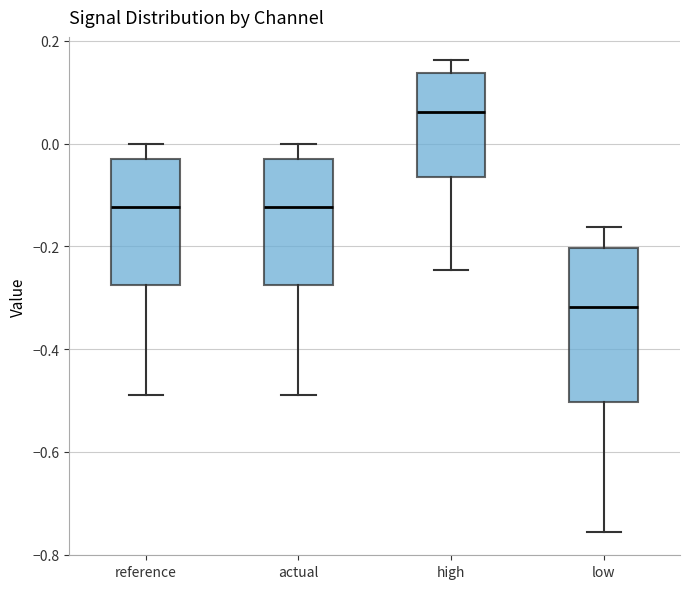

Where is the lower edge of the box for reference on the y-axis? The values are not printed on the chart, so give them approximately, as read against the axis.

-0.28